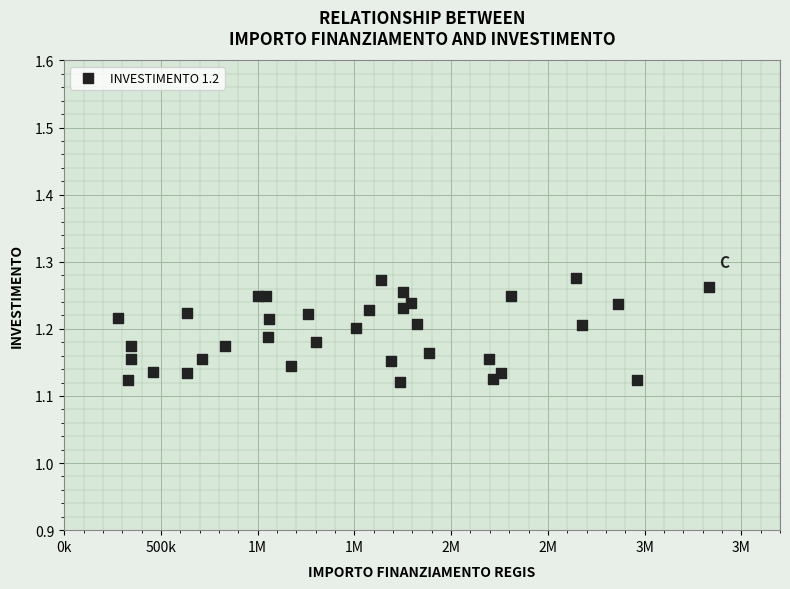

What is the range of X values (max minus min)?

3057417.0